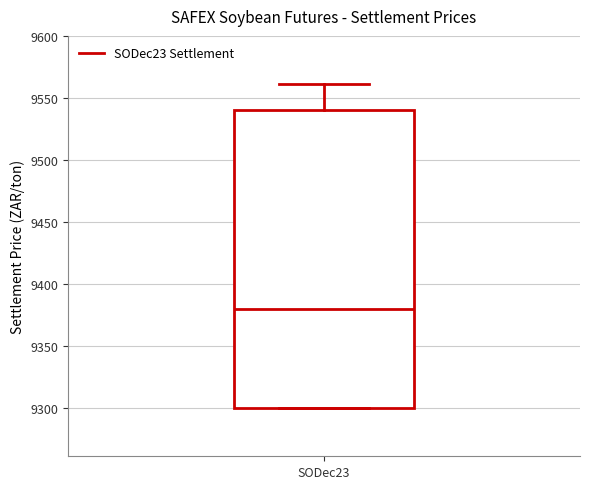

Transcribe this box plot: give where the median line is, the range the box spans, and where the two whiskers end, as read against the y-axis. The values are not printed on the chart, so give them approximately, as read against the axis.

median 9380, box 9300 to 9540, whiskers 9300 to 9560